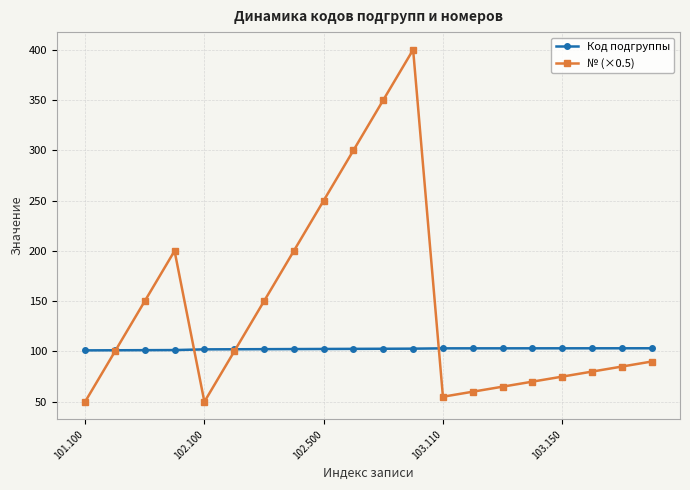

What is the maximum value shown in the chart?

400.0